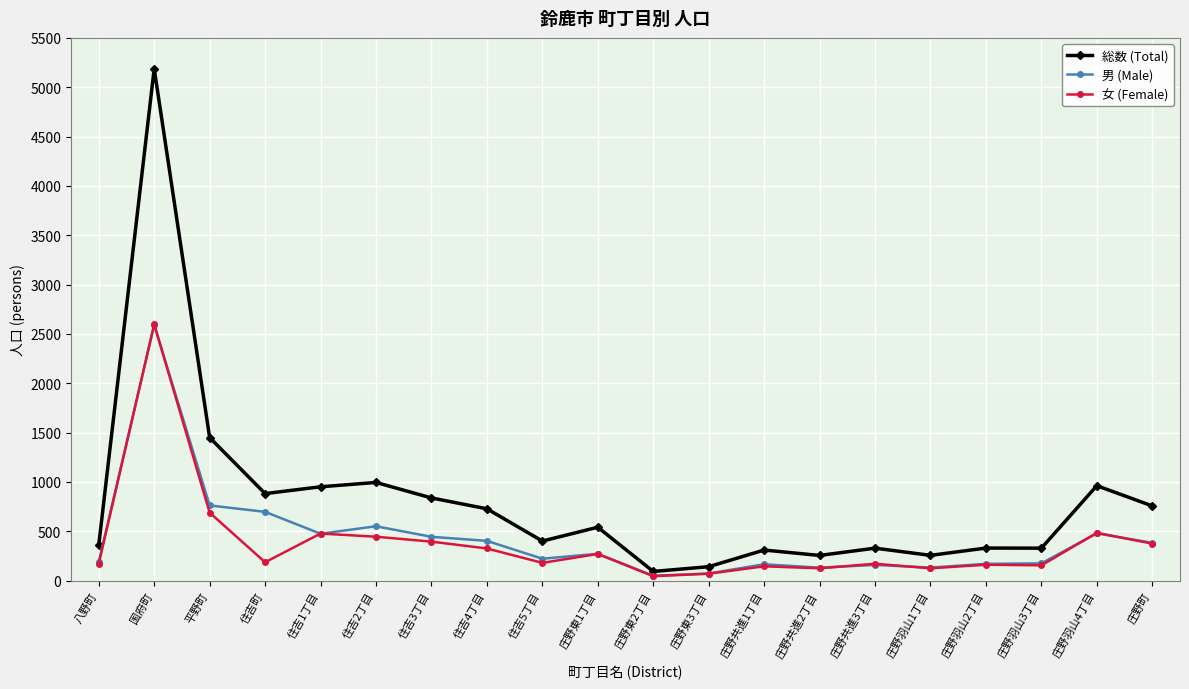

At how many categories does at least one series exceed 4467?

1